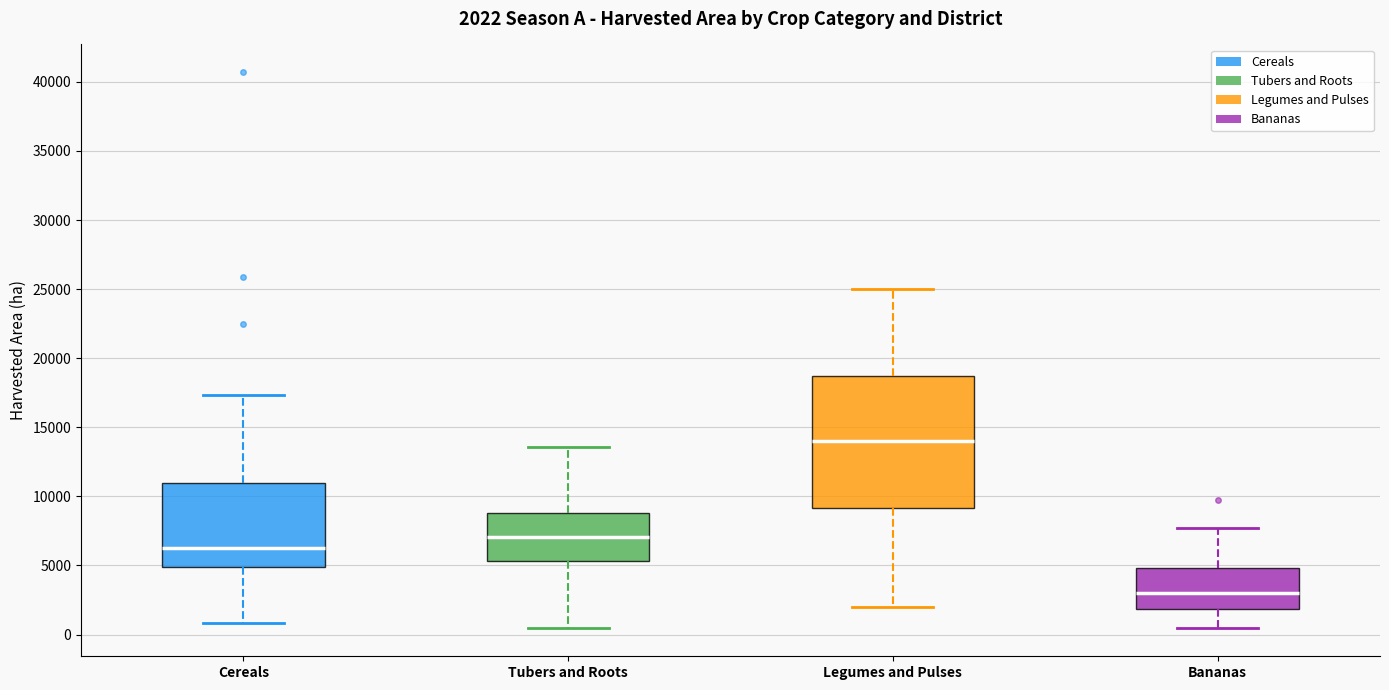

Which box is the tallest, from its lower edge to its upper edge?

Legumes and Pulses